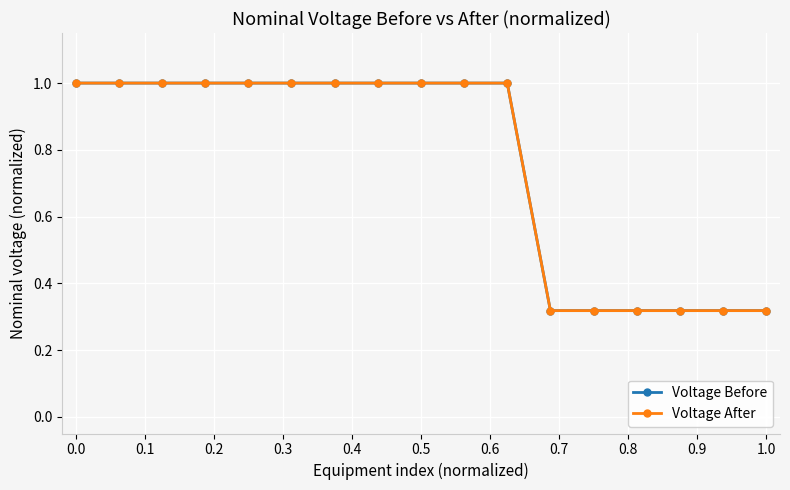

Does the chart have visible grid lines?

Yes